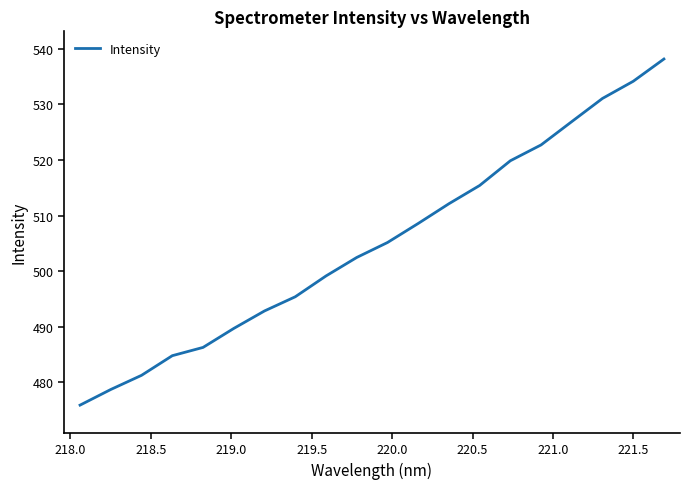

How many values are below 505?

10